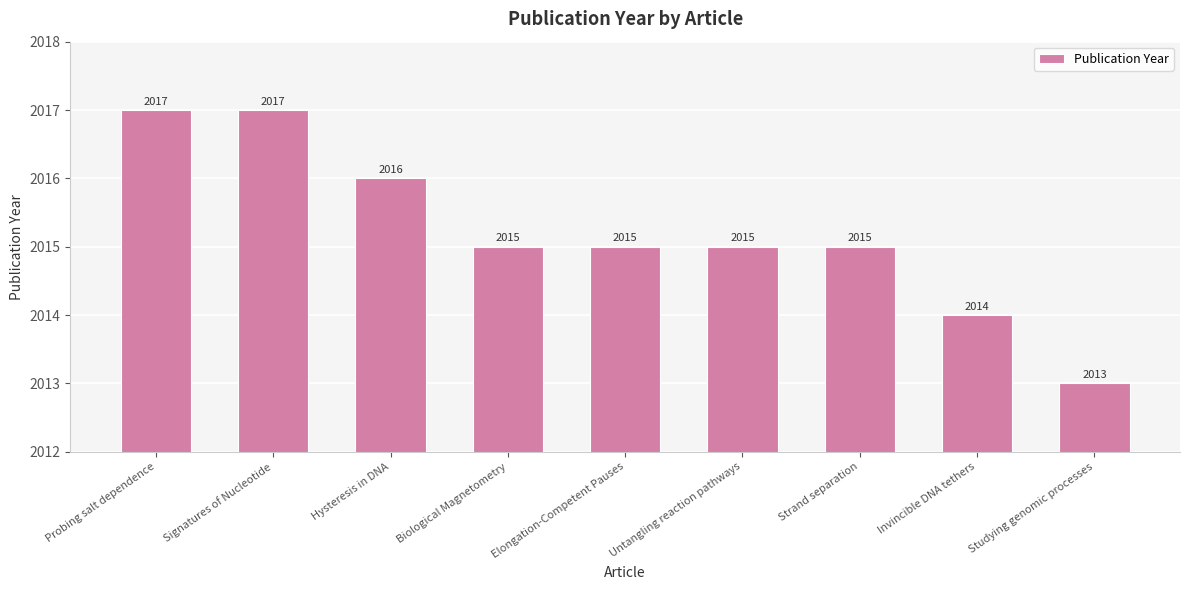

What is the average value?

2015